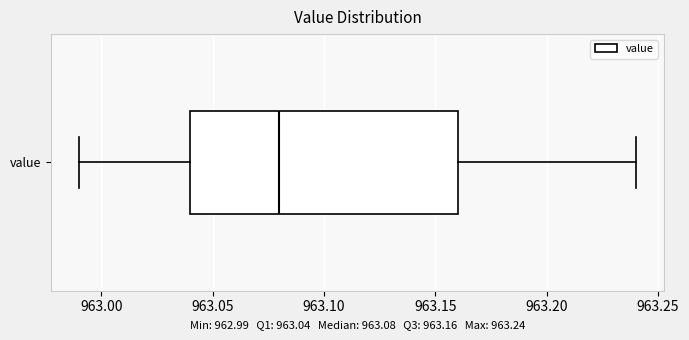

Where does the right whisker of the box for value end on the x-axis? The values are not printed on the chart, so give them approximately, as read against the axis.

963.24